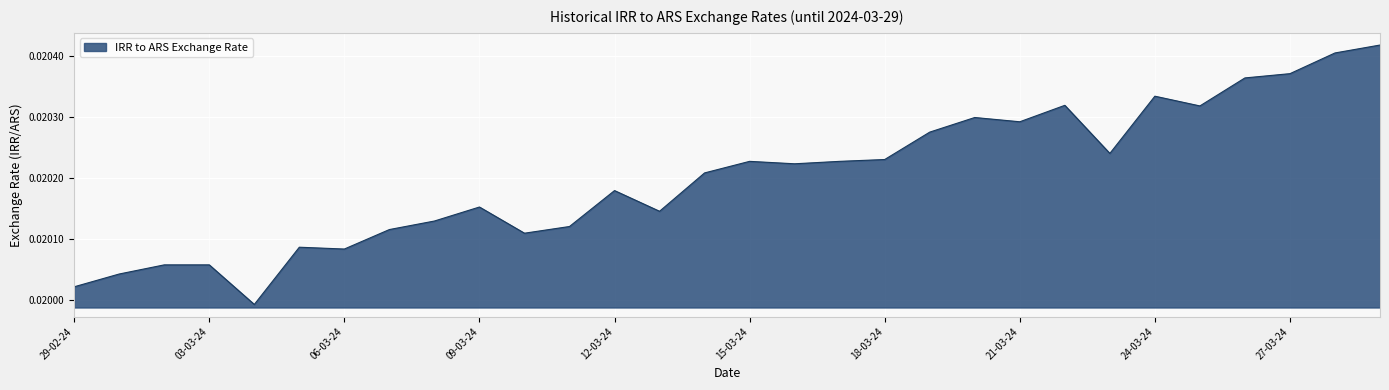

Rank the categories by value from lowest to highest.

04-03-24, 29-02-24, 01-03-24, 02-03-24, 03-03-24, 06-03-24, 05-03-24, 10-03-24, 07-03-24, 11-03-24, 08-03-24, 13-03-24, 09-03-24, 12-03-24, 14-03-24, 16-03-24, 15-03-24, 17-03-24, 18-03-24, 23-03-24, 19-03-24, 21-03-24, 20-03-24, 25-03-24, 22-03-24, 24-03-24, 26-03-24, 27-03-24, 28-03-24, 29-03-24